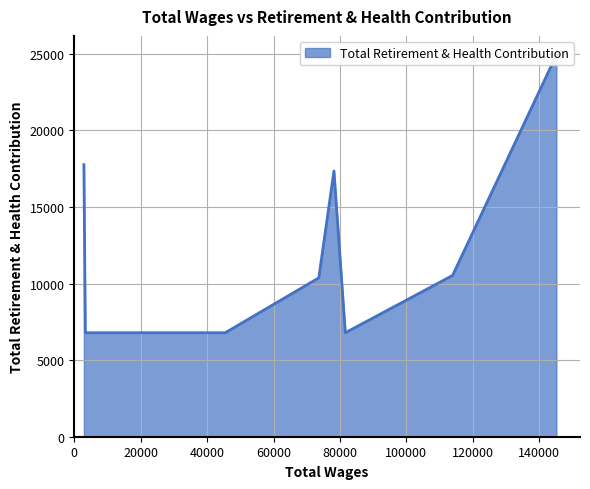

Rank the categories by value from lowest to highest.

81618.0, 45457.0, 3327.0, 73621.0, 113908.0, 78189.0, 2896.0, 145164.0